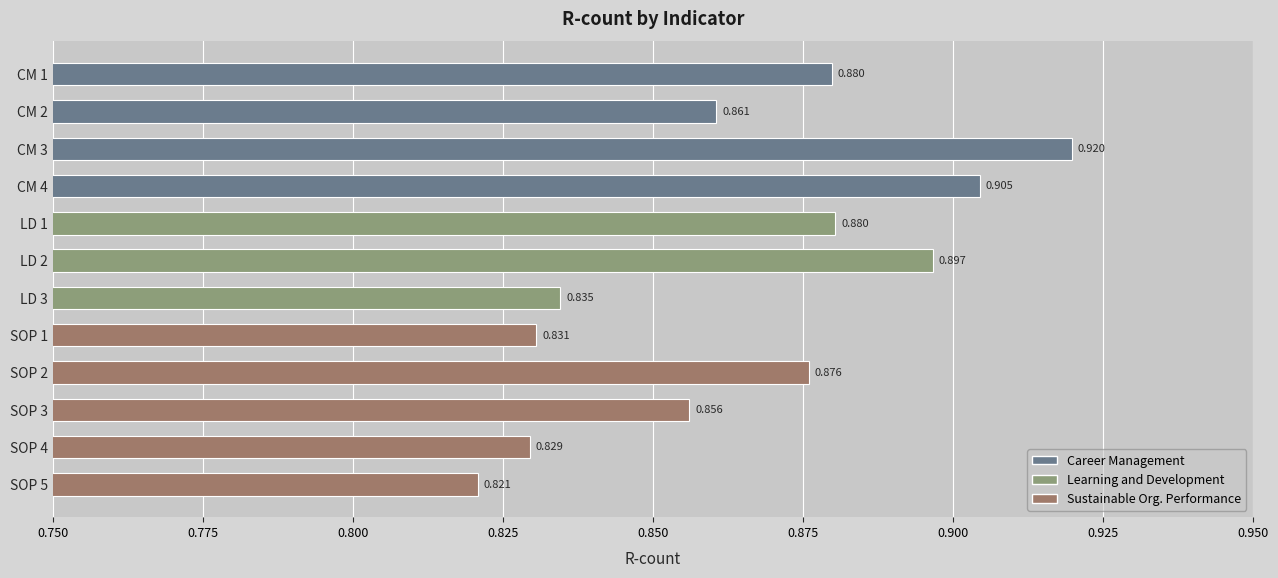

How many bars are there in total?

12